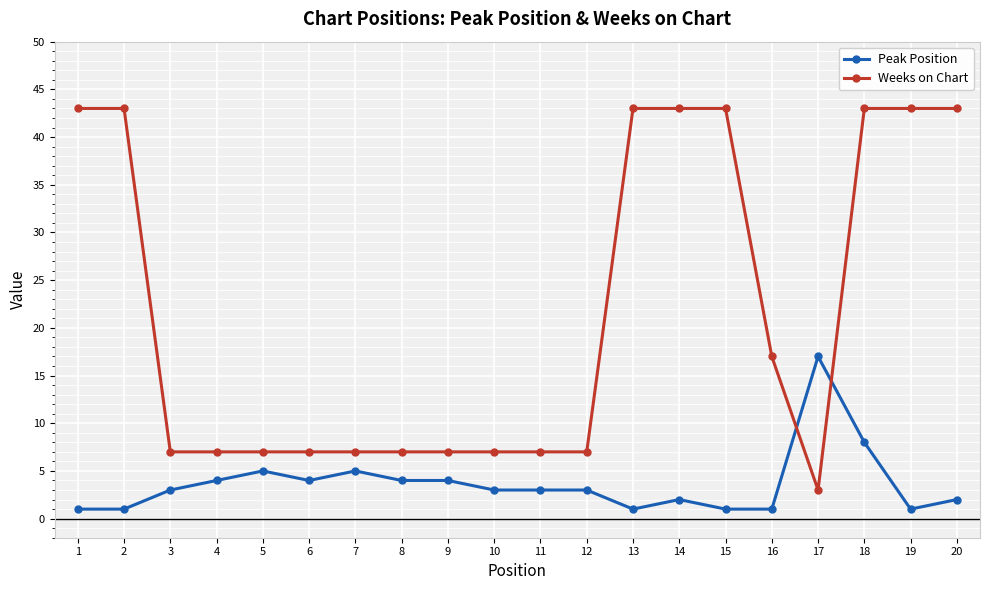

What is the sum of the Peak Position values at 7 and 16?

6